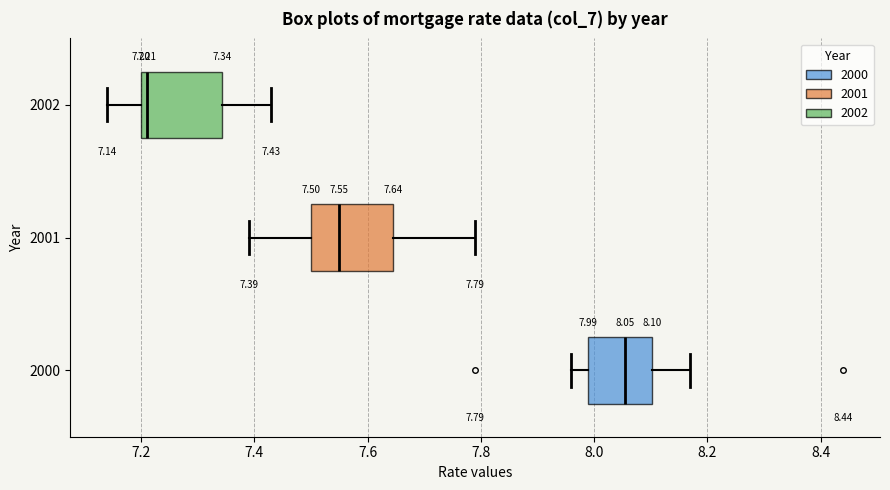

Which box's median line is the furthest to the left?

2002